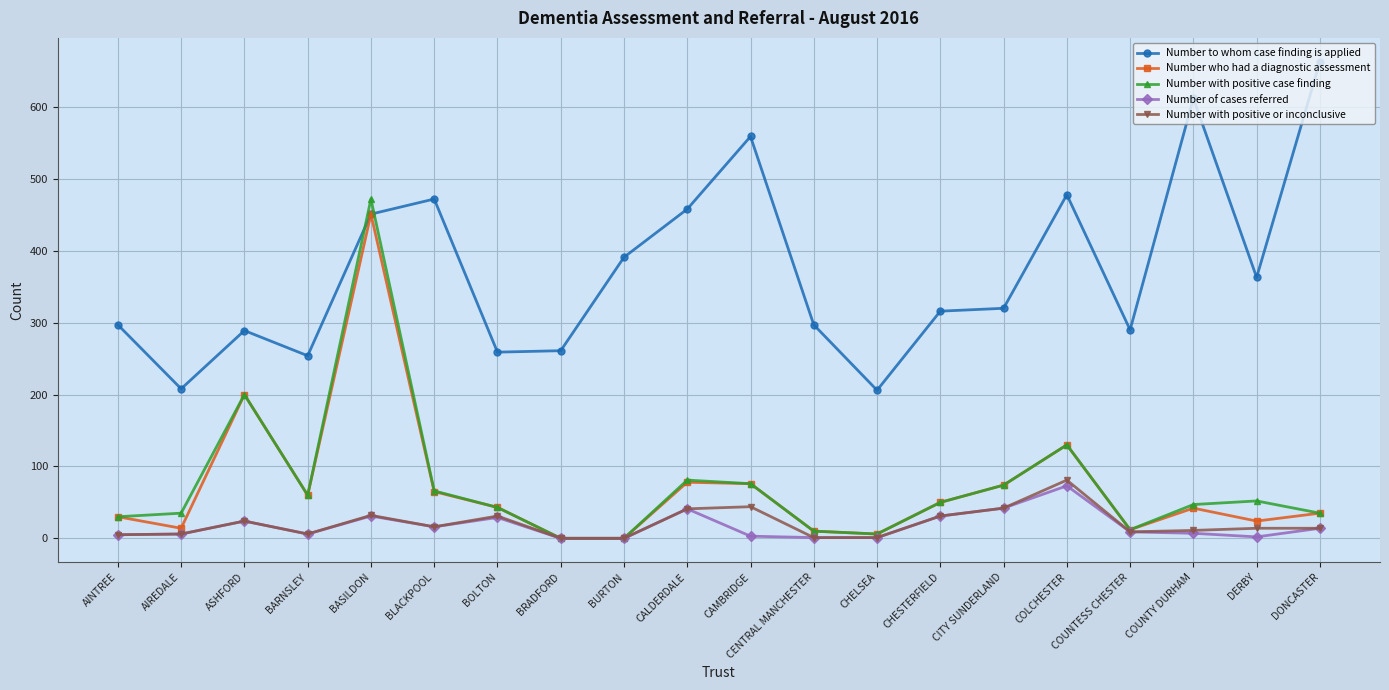

Which series has the largest total across all categories?

Number to whom case finding is applied